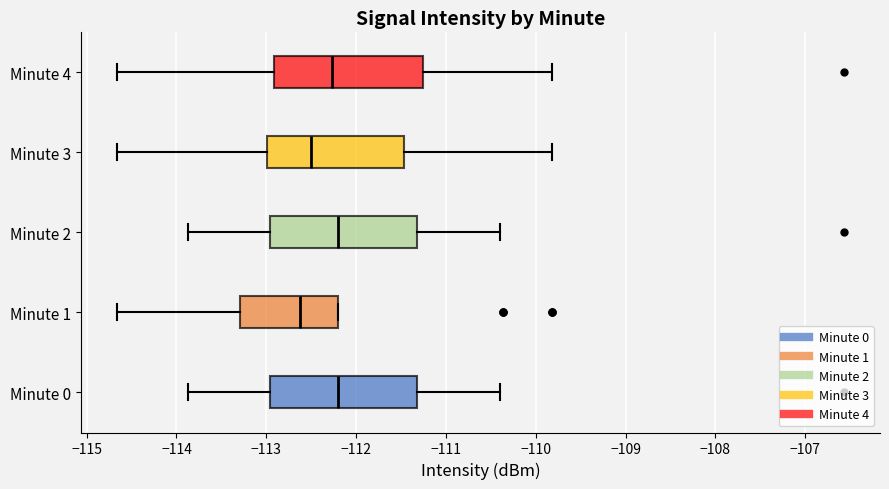

Reading bottom to top, read every box against the x-axis: the position of its median line, the range the box covers, and the ends of its whiskers. The values are not printed on the chart, so give them approximately, as read against the axis.

Minute 0: median -112.2, box -113.0 to -111.3, whiskers -113.9 to -110.4
Minute 1: median -112.6, box -113.3 to -112.2, whiskers -114.7 to -112.2
Minute 2: median -112.2, box -113.0 to -111.3, whiskers -113.9 to -110.4
Minute 3: median -112.5, box -113.0 to -111.5, whiskers -114.7 to -109.8
Minute 4: median -112.3, box -112.9 to -111.3, whiskers -114.7 to -109.8